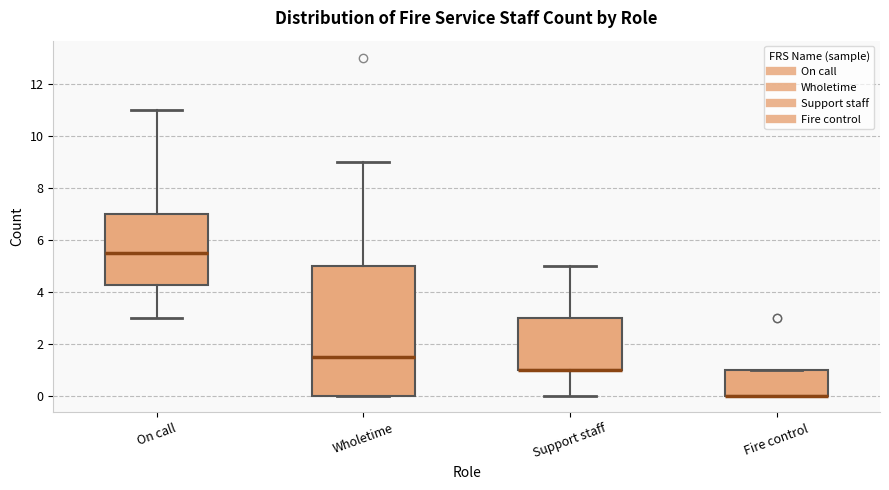

Comparing the boxes themselves (not the whiskers), which one is the tallest?

Wholetime